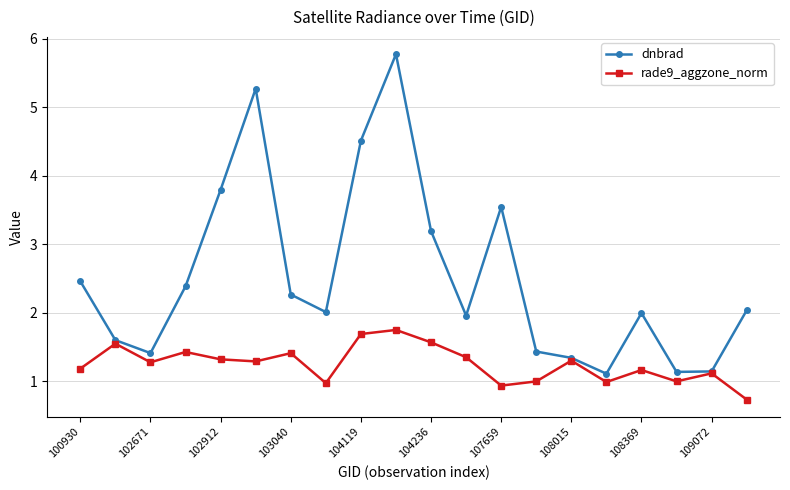

True or false: rade9_aggzone_norm has more than 0 points higher than both neighbors.

True